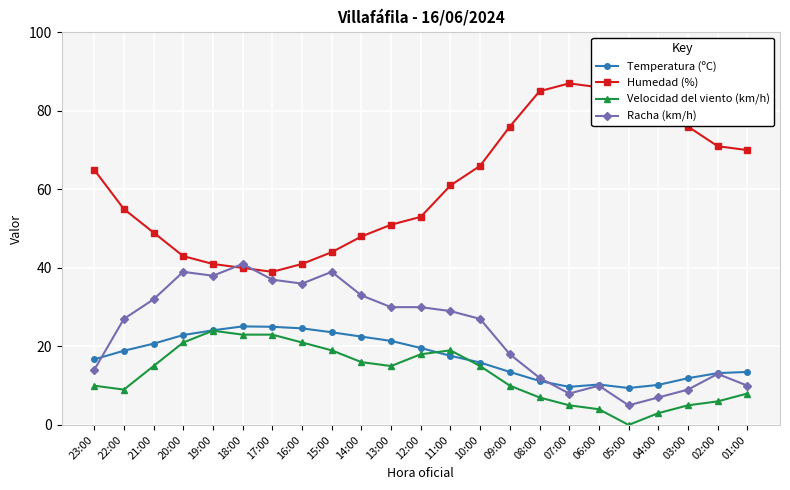

The value of Temperatura (ºC) at 12:00 is 10.9. True or false?

False